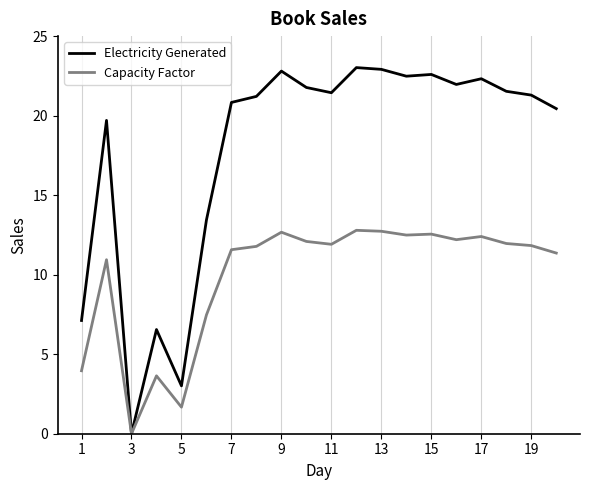

List the series in order of their peak value, lowest first.

Capacity Factor, Electricity Generated